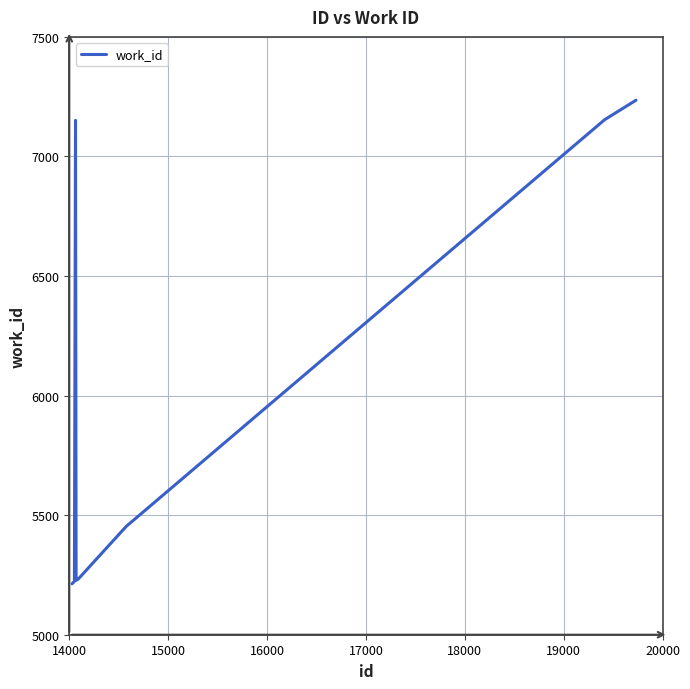

What is the smallest value displayed?

5213